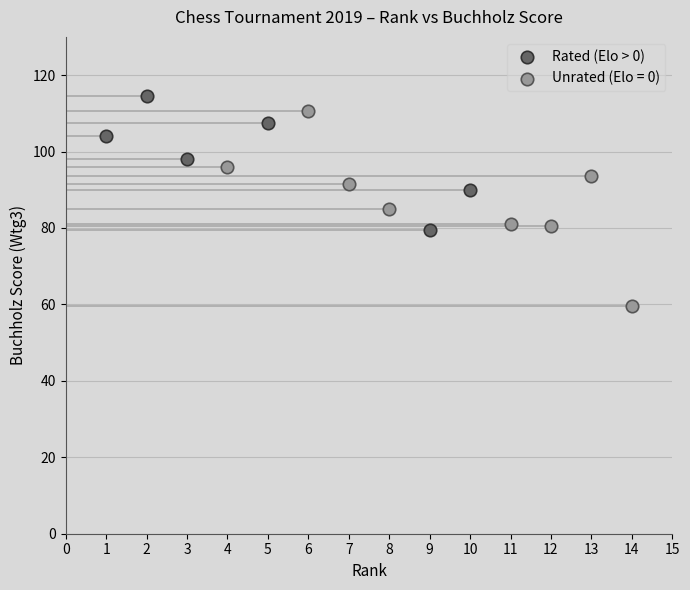

Which series has the widest spread of Y values?

Unrated (Elo = 0)